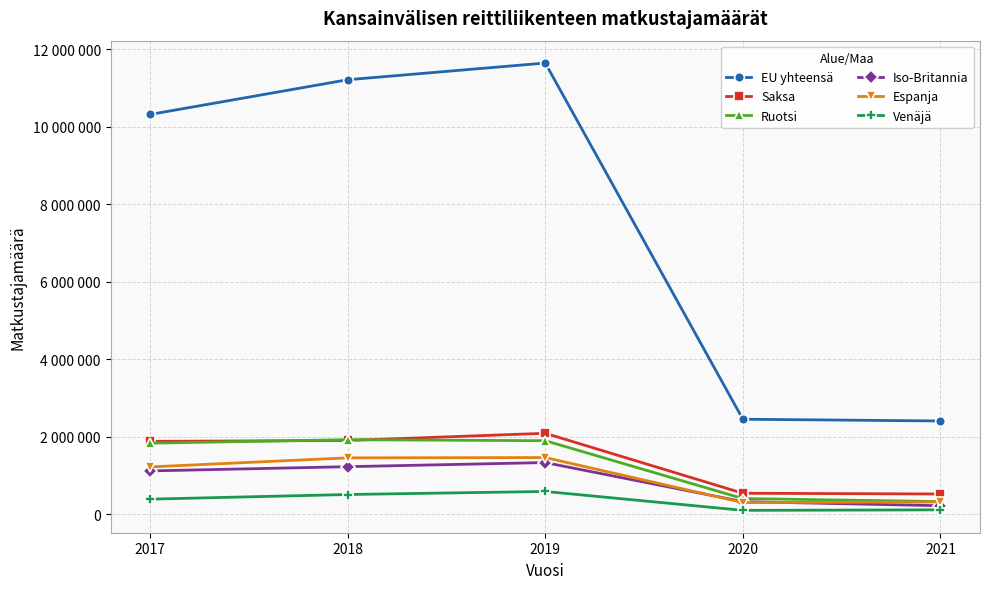

Where does the Saksa series first go above 1880843?

2018